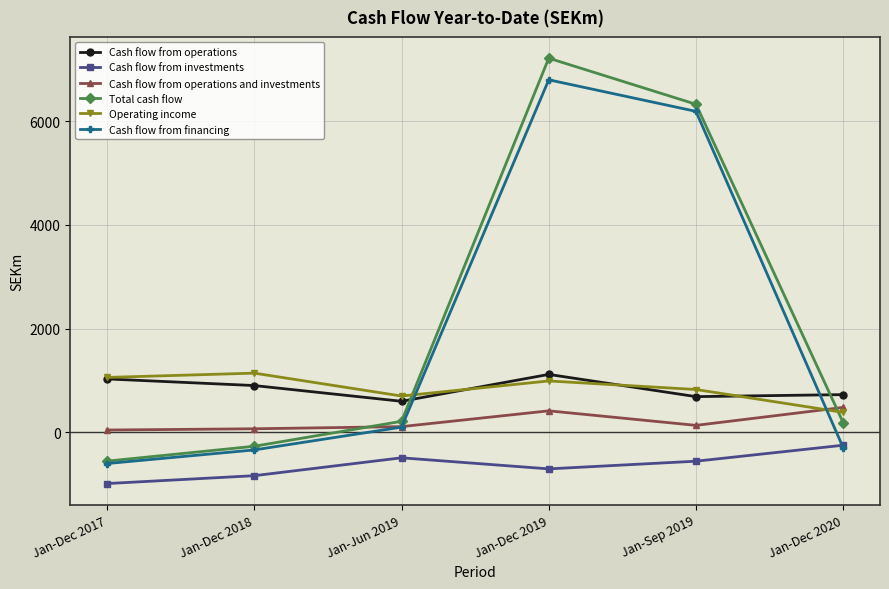

Where is Operating income nearest to the value 765?

Jan-Sep 2019